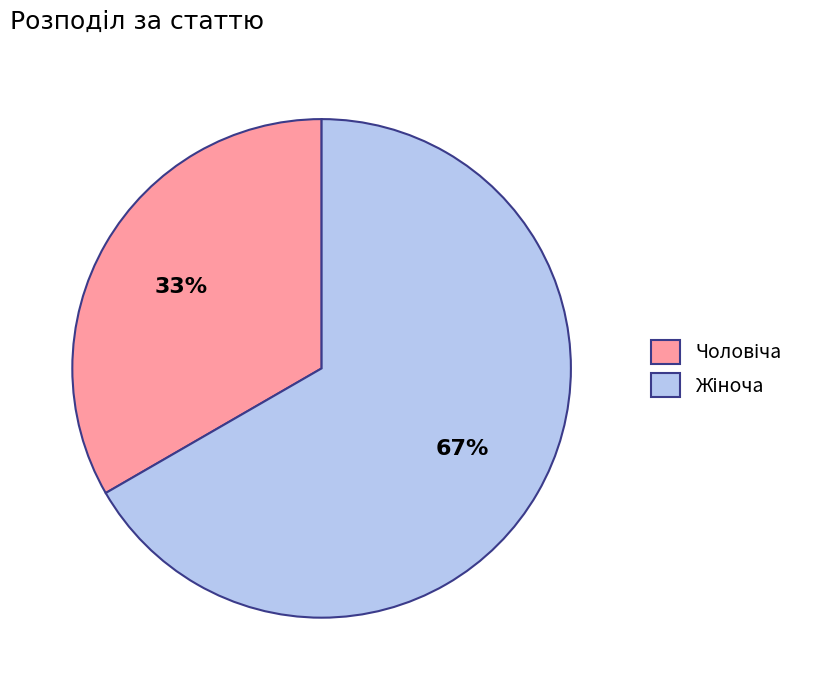

Is there a majority slice in this chart?

Yes